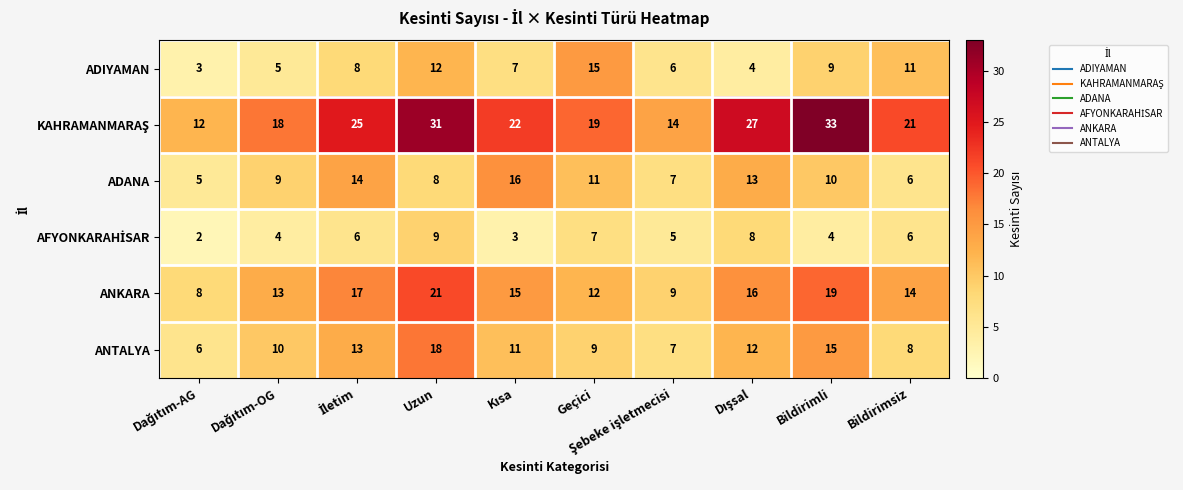

Which category has the highest value across all series?

Bildirimli